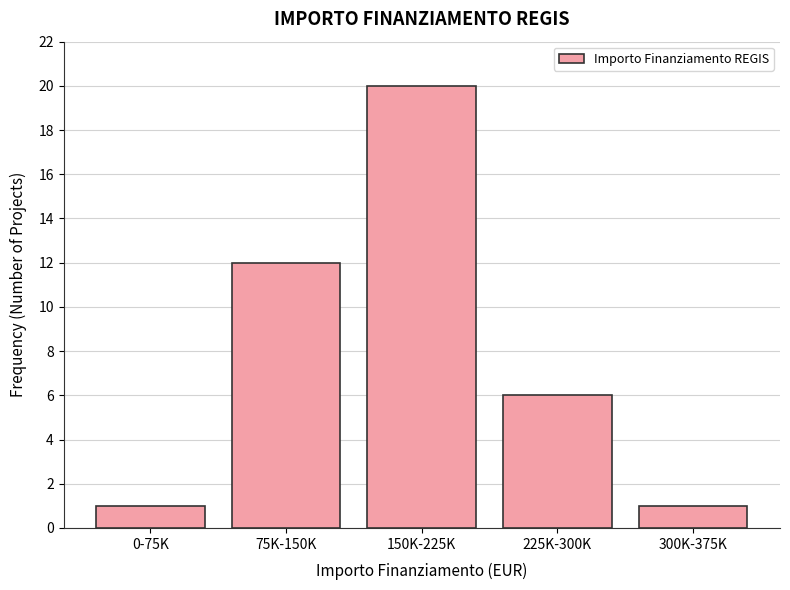

Reading left to right, extract all data points from this chart.

1	12	20	6	1